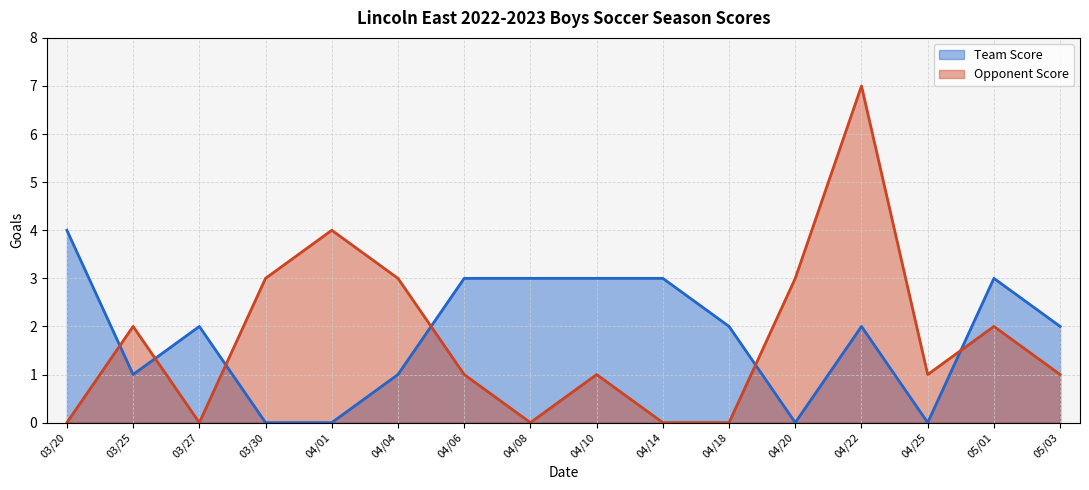

How many lines are shown in the chart?

2